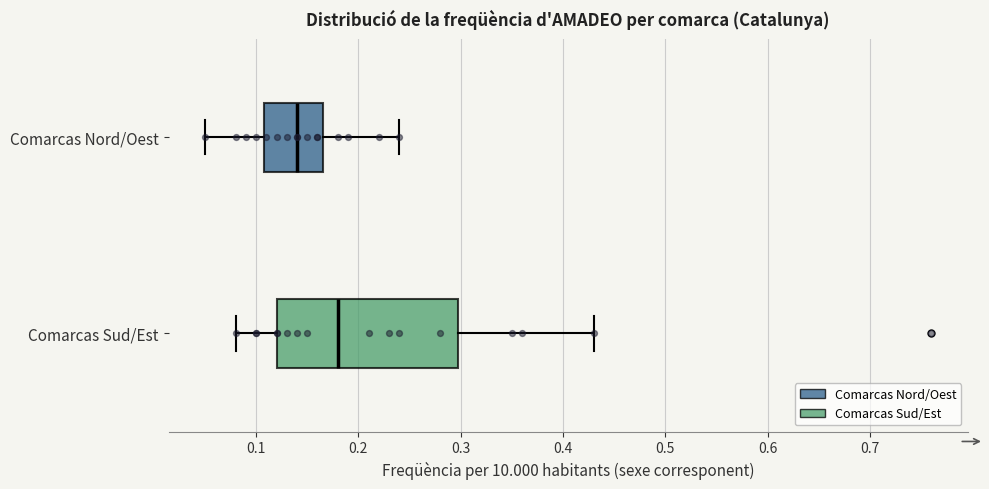

Comparing the boxes themselves (not the whiskers), which one is the widest?

Comarcas Sud/Est